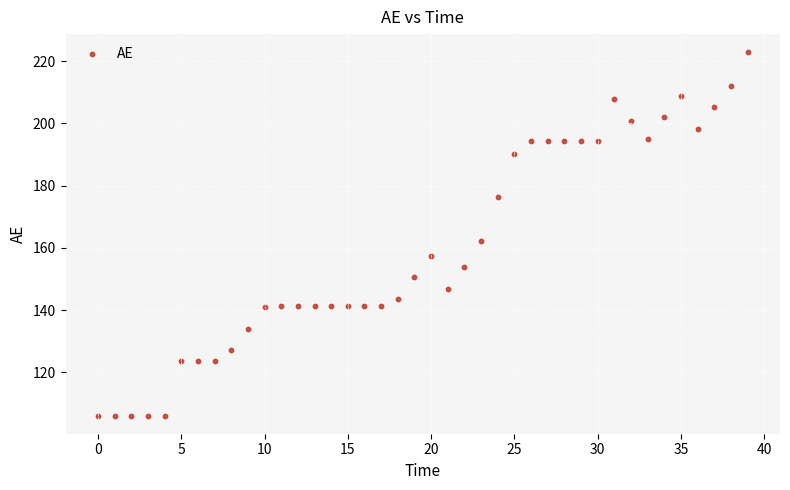

What Y value in the scatter plot is closest to 164?

162.4